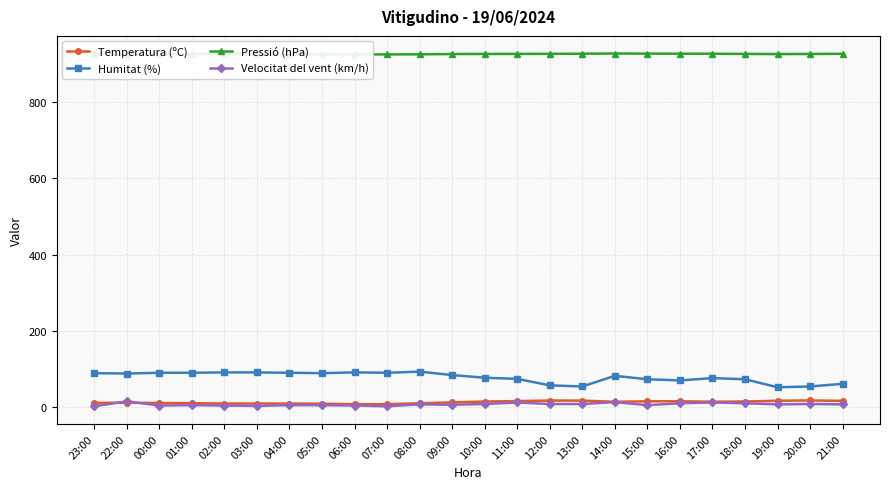

Reading left to right, extract all data points from this chart.

Temperatura (ºC): 23:00=11.1	22:00=11.3	00:00=10.7	01:00=10.2	02:00=9.3	03:00=9.3	04:00=9.2	05:00=8.8	06:00=7.6	07:00=7.6	08:00=10.0	09:00=12.4	10:00=14.5	11:00=15.7	12:00=17.1	13:00=16.9	14:00=13.8	15:00=15.1	16:00=15.2	17:00=14.0	18:00=14.6	19:00=16.6	20:00=17.4	21:00=16.3
Humitat (%): 23:00=89.0	22:00=88.0	00:00=90.0	01:00=90.0	02:00=91.0	03:00=91.0	04:00=90.0	05:00=89.0	06:00=91.0	07:00=90.0	08:00=93.0	09:00=84.0	10:00=77.0	11:00=74.0	12:00=57.0	13:00=54.0	14:00=82.0	15:00=73.0	16:00=70.0	17:00=76.0	18:00=73.0	19:00=52.0	20:00=54.0	21:00=61.0
Pressió (hPa): 23:00=926.2	22:00=925.3	00:00=926.6	01:00=926.9	02:00=926.8	03:00=926.3	04:00=926.0	05:00=925.8	06:00=925.7	07:00=925.7	08:00=925.9	09:00=926.7	10:00=926.9	11:00=927.0	12:00=927.2	13:00=927.5	14:00=928.0	15:00=927.7	16:00=927.6	17:00=927.5	18:00=926.9	19:00=926.6	20:00=926.8	21:00=927.3
Velocitat del vent (km/h): 23:00=2.0	22:00=15.0	00:00=4.0	01:00=5.0	02:00=4.0	03:00=3.0	04:00=5.0	05:00=5.0	06:00=4.0	07:00=2.0	08:00=7.0	09:00=6.0	10:00=8.0	11:00=12.0	12:00=8.0	13:00=8.0	14:00=13.0	15:00=5.0	16:00=10.0	17:00=12.0	18:00=10.0	19:00=7.0	20:00=8.0	21:00=7.0